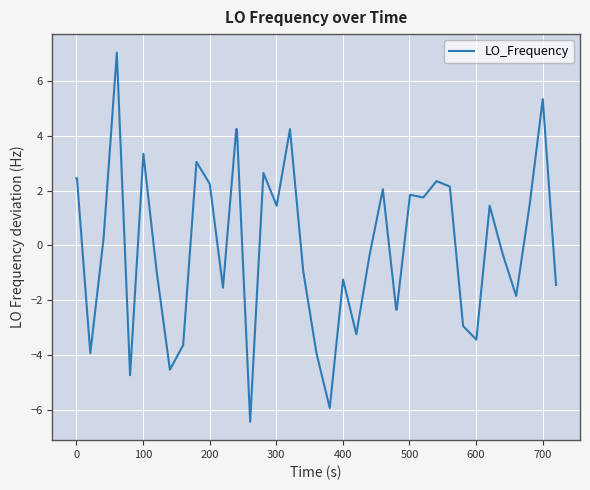

How many lines are shown in the chart?

1